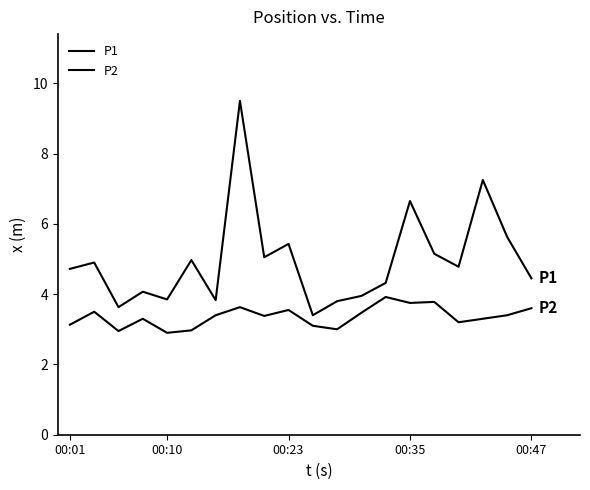

True or false: P1 and P2 intersect in this chart.

False